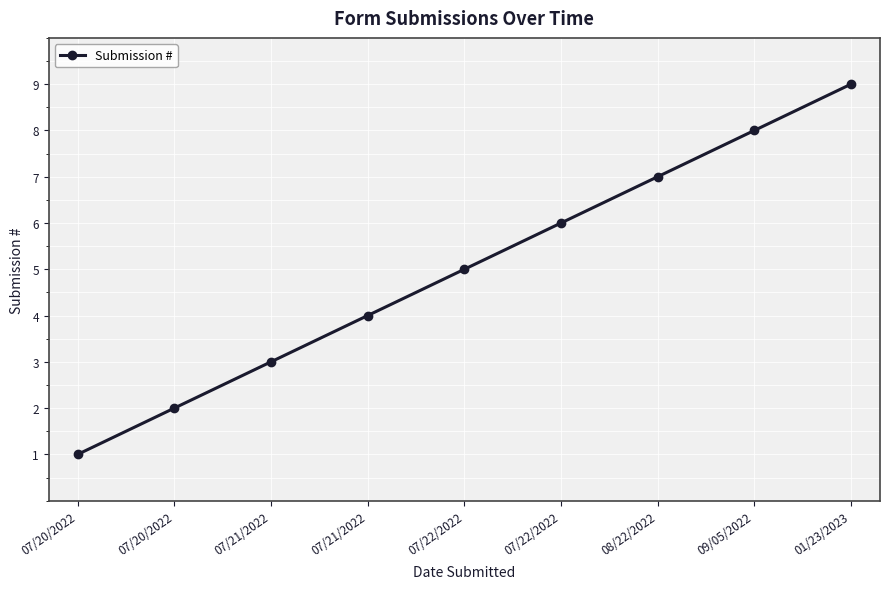

What is the ratio of the value at 07/20/2022 to the value at 07/21/2022?

0.3